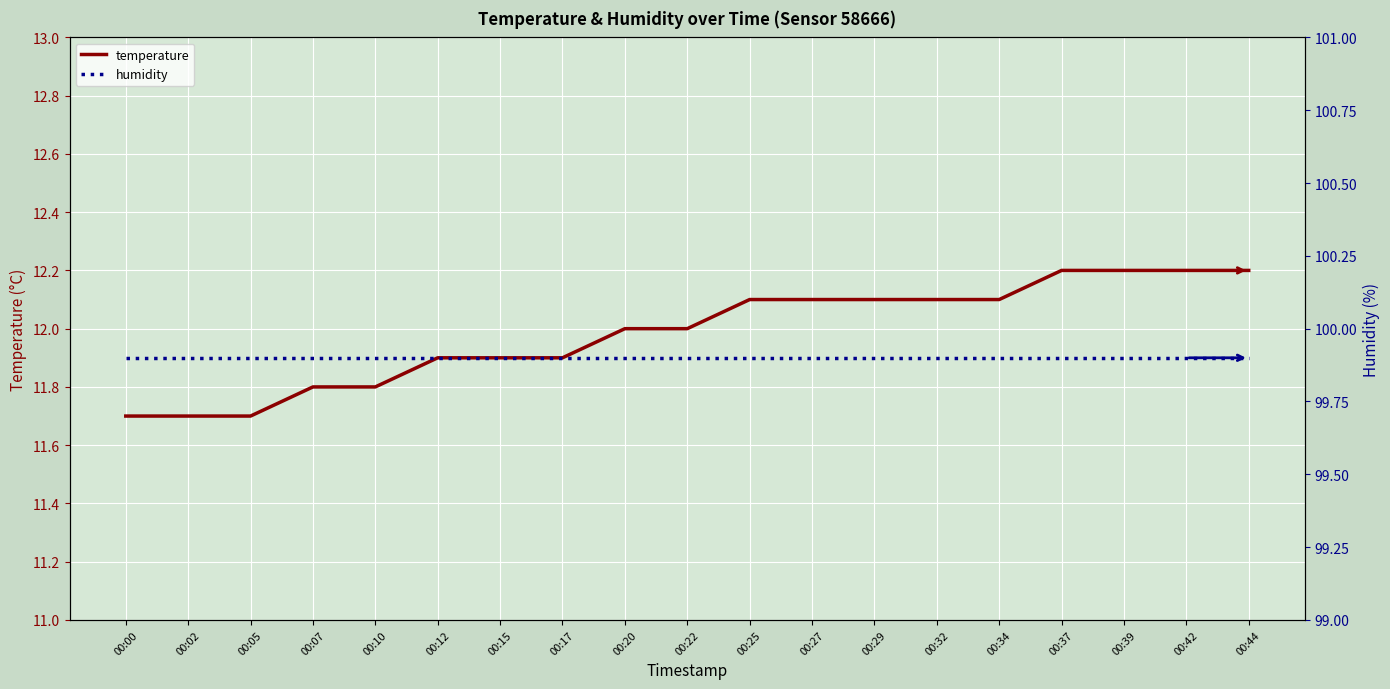

Between 00:20 and 00:25, which is larger?

00:25